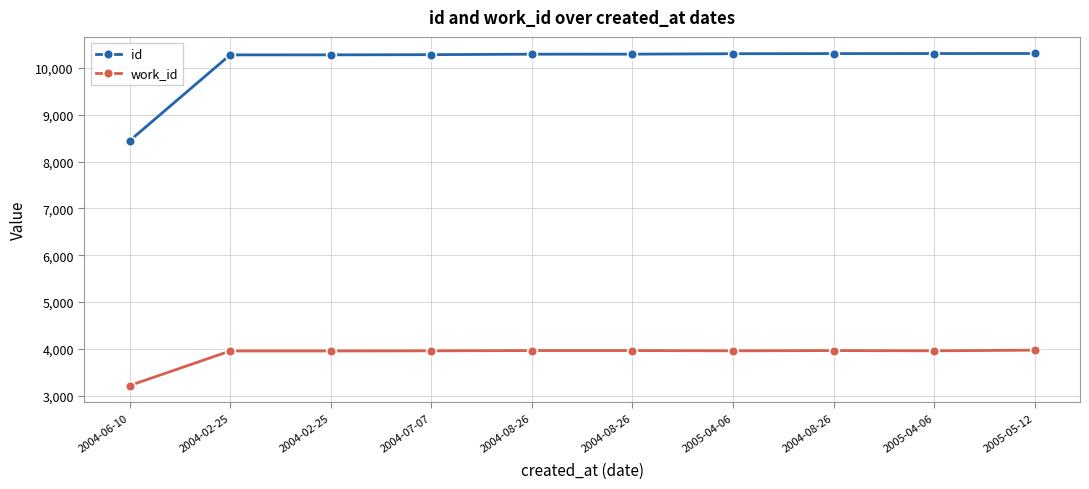

True or false: work_id and id cross at least once.

False